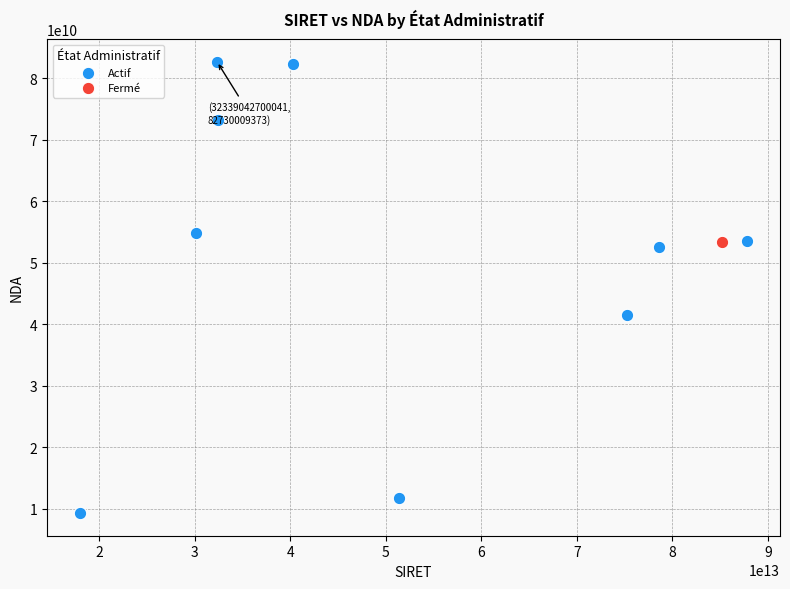

What are all the series names shown in the legend?

Actif, Fermé